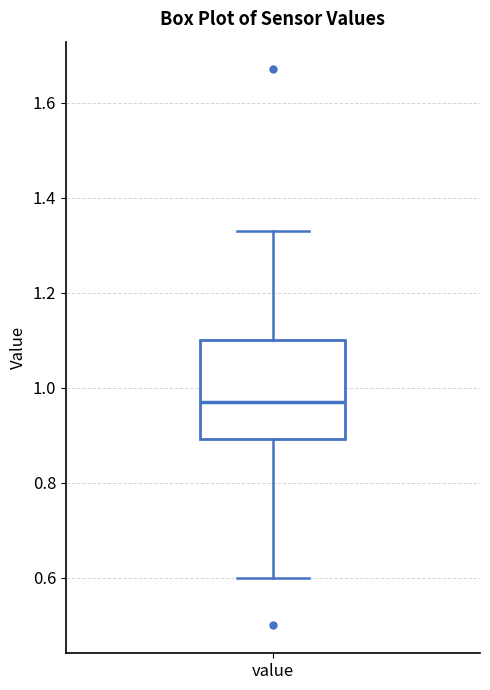

Transcribe this box plot: give where the median line is, the range the box spans, and where the two whiskers end, as read against the y-axis. The values are not printed on the chart, so give them approximately, as read against the axis.

median 0.98, box 0.90 to 1.10, whiskers 0.60 to 1.34